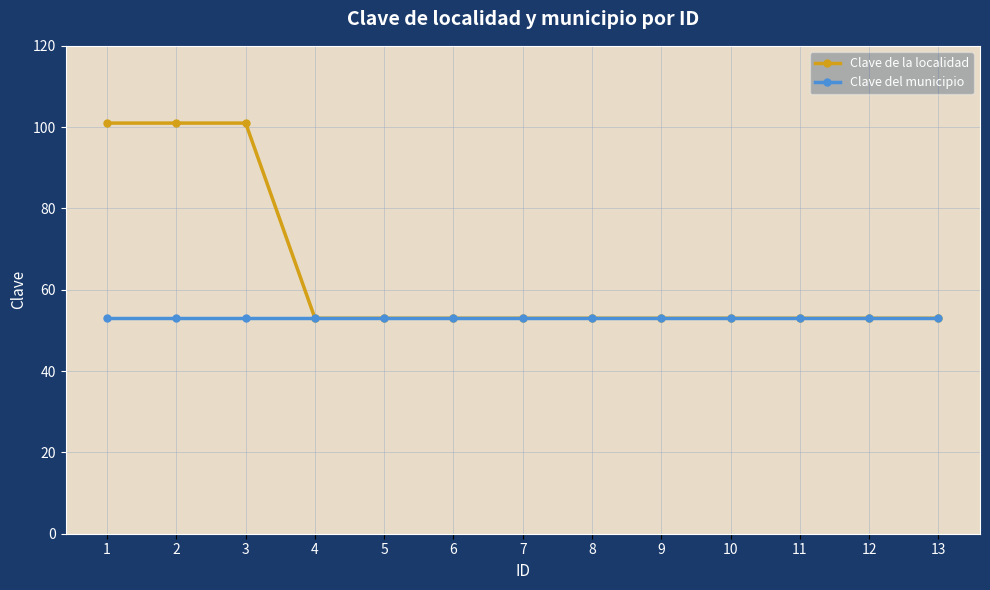

At how many categories does at least one series exceed 81?

3